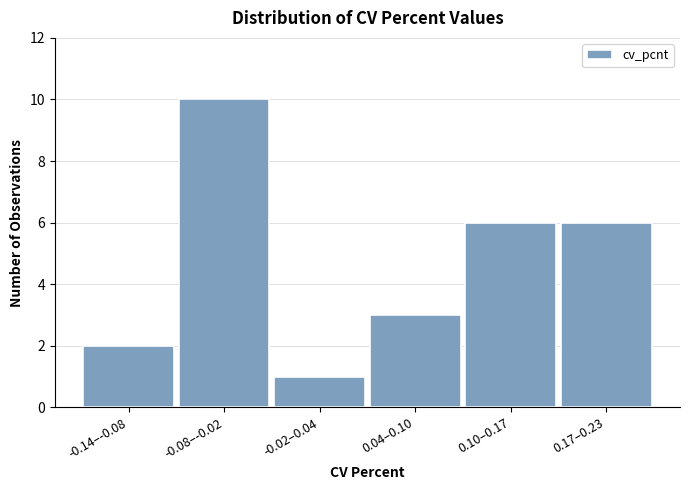

Reading left to right, what are all the values shown in this chart?

-0.14–-0.08=2	-0.08–-0.02=10	-0.02–0.04=1	0.04–0.10=3	0.10–0.17=6	0.17–0.23=6